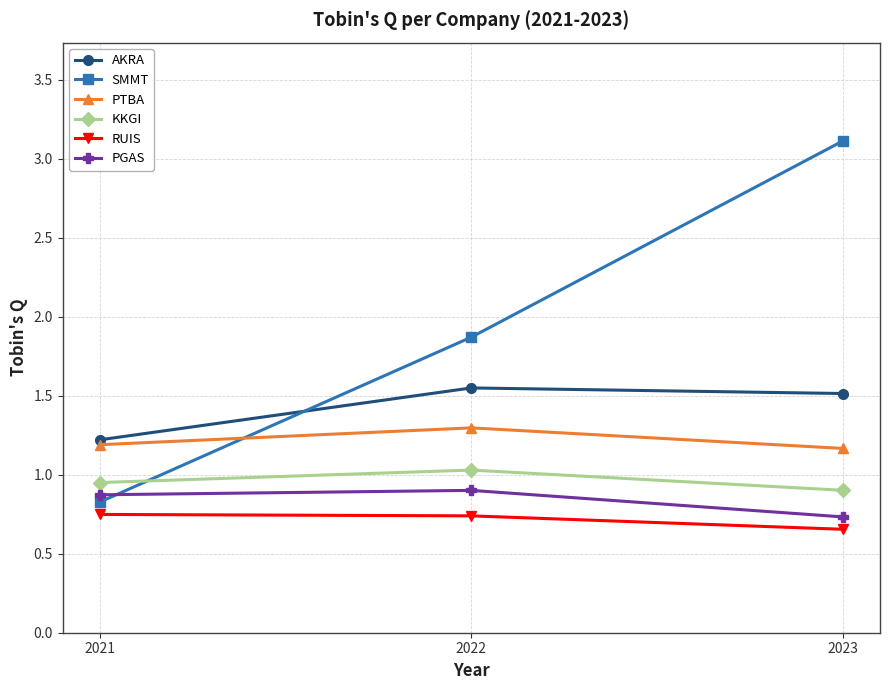

At which label is AKRA closest to 1?

2021